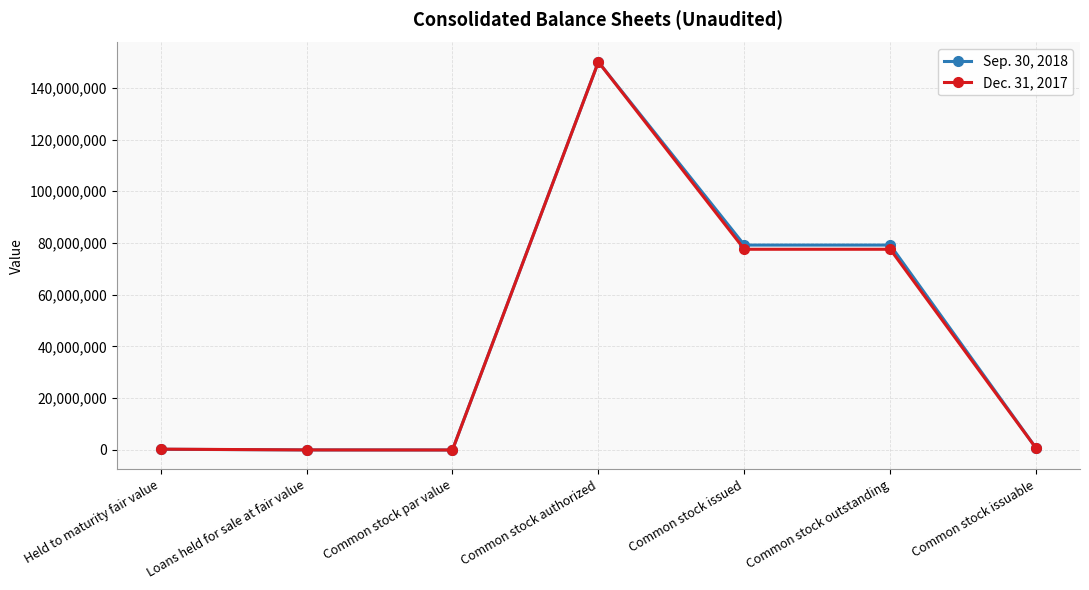

Rank the series by their average value, from lowest to highest.

Dec. 31, 2017, Sep. 30, 2018